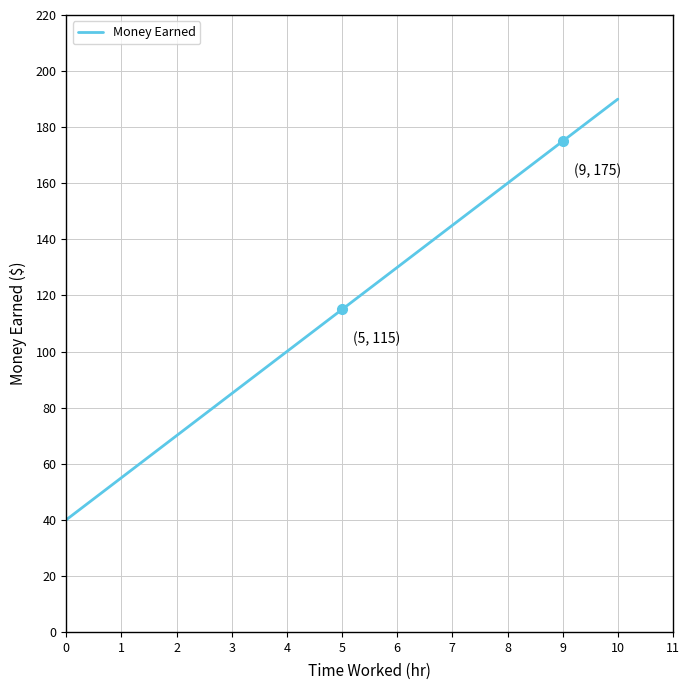

List the labels in order of value, largest first.

10, 9, 8, 7, 6, 5, 4, 3, 2, 1, 0